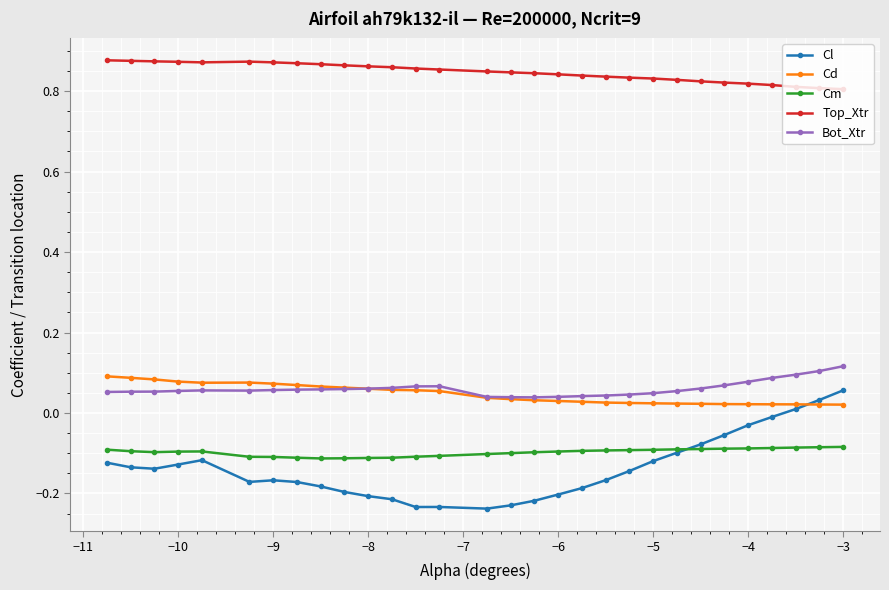

Which series has the widest spread of values?

Cl